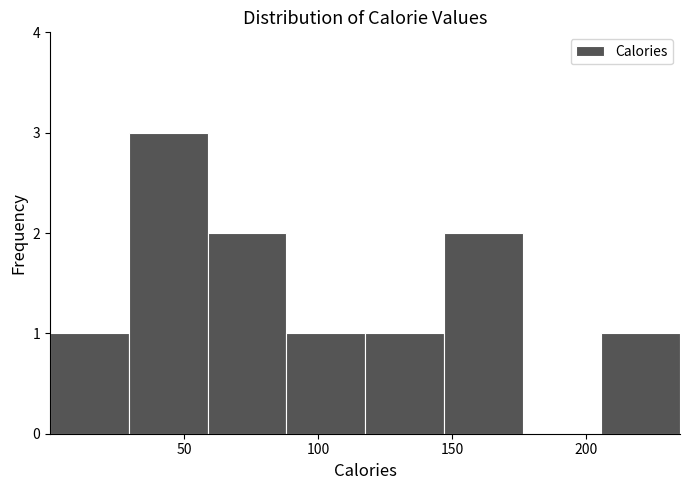

How tall is the bar that spans 30 to 60 on the x-axis? Neither the bar edges nor the heights are printed on the chart, so give them approximately, as read against the axes.

3